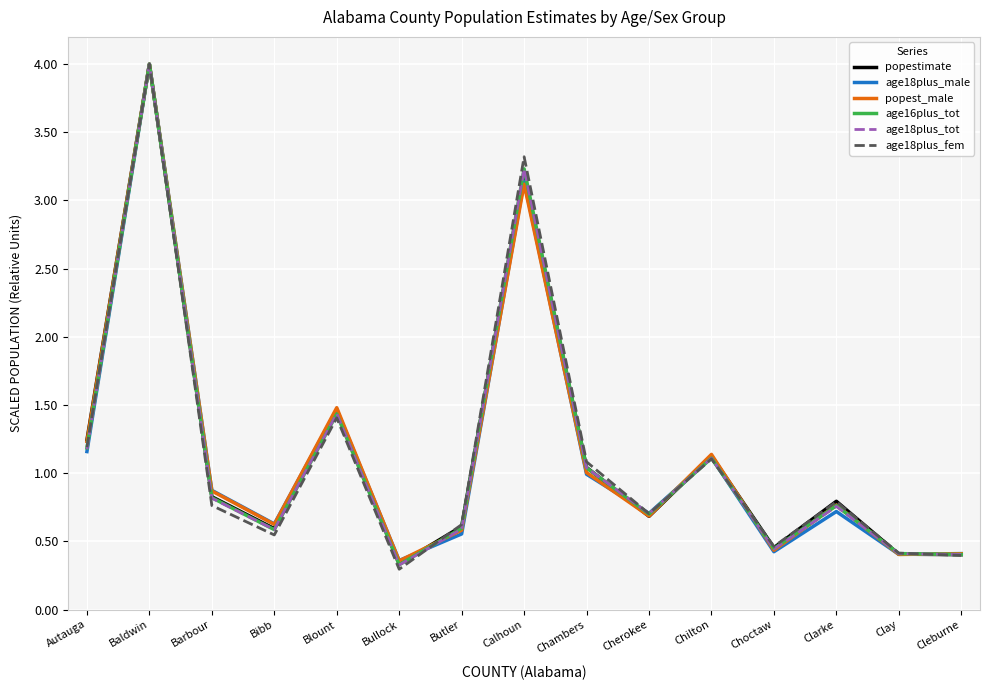

What position from the left is Cherokee?

10